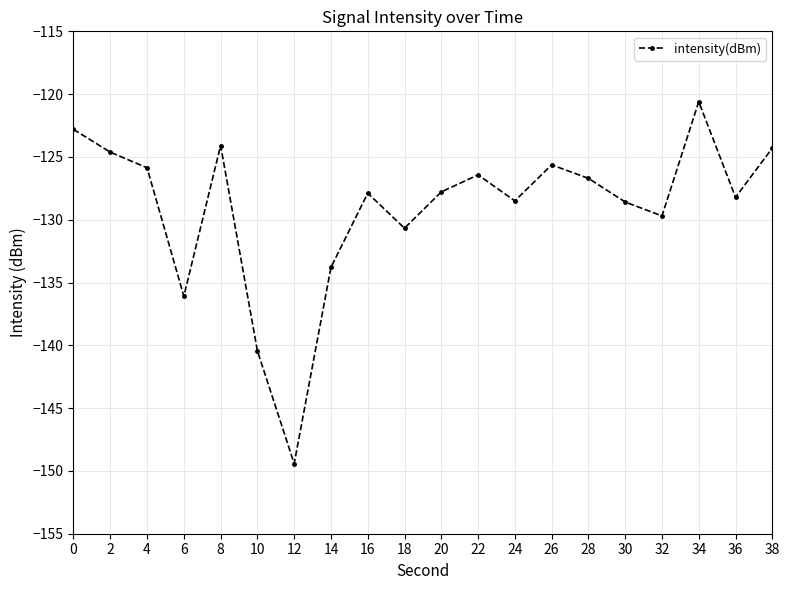

What is the difference between the maximum and minimum values?

28.8